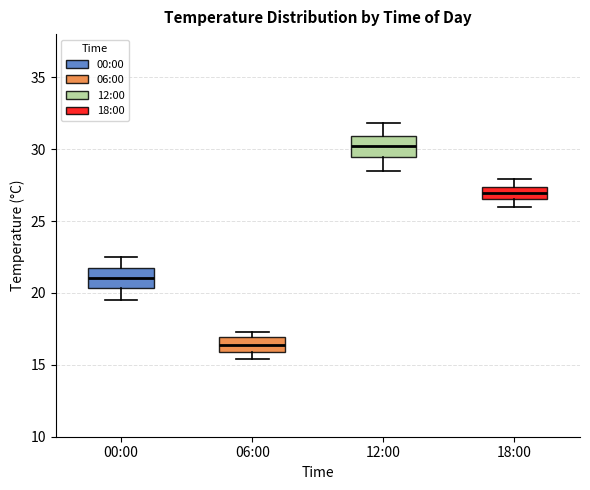

Reading left to right, read every box against the y-axis: the position of its median line, the range the box covers, and the ends of its whiskers. The values are not printed on the chart, so give them approximately, as read against the axis.

00:00: median 21.0, box 20.5 to 21.5, whiskers 19.5 to 22.5
06:00: median 16.5, box 16.0 to 17.0, whiskers 15.5 to 17.5
12:00: median 30.5, box 29.5 to 31.0, whiskers 28.5 to 32.0
18:00: median 27.0, box 26.5 to 27.5, whiskers 26.0 to 28.0